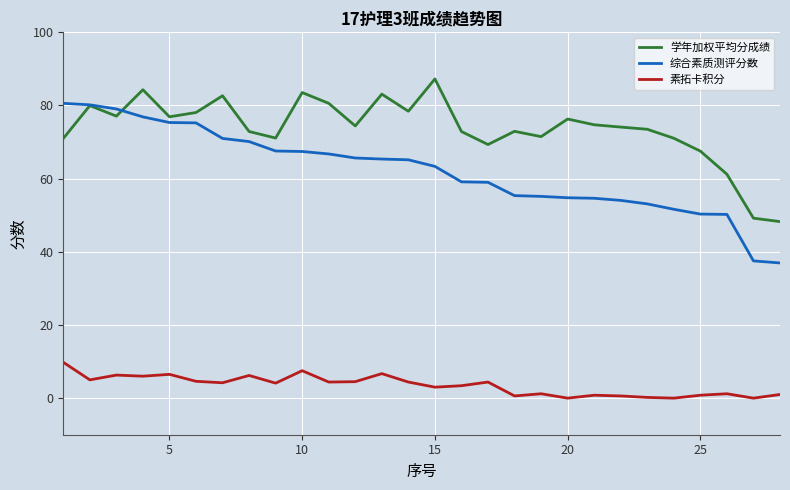

True or false: 素拓卡积分 and 学年加权平均分成绩 intersect in this chart.

False